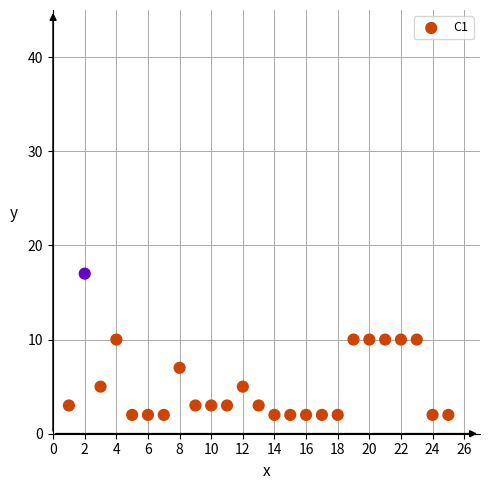

What is the range of Y values (max minus min)?

15